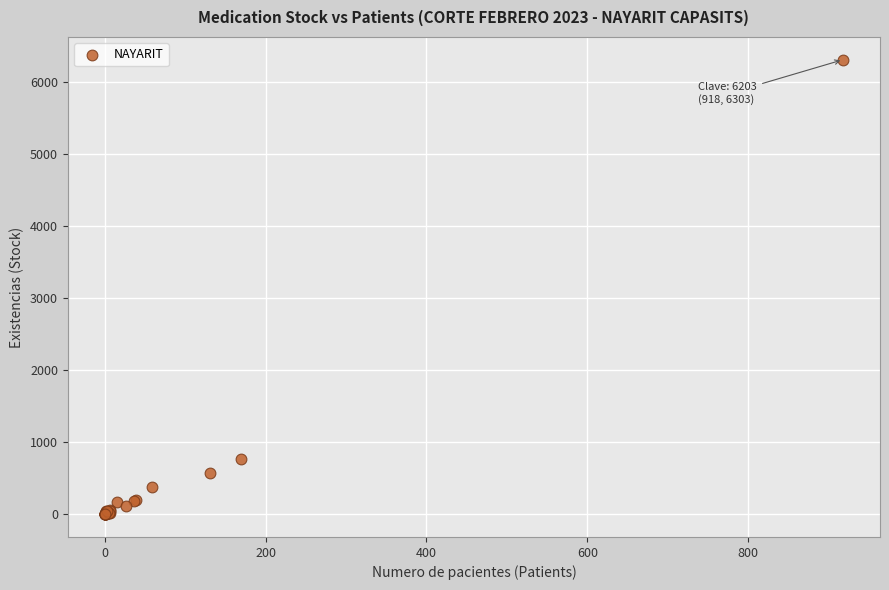

What Y value in the scatter plot is closest to 3151?

771